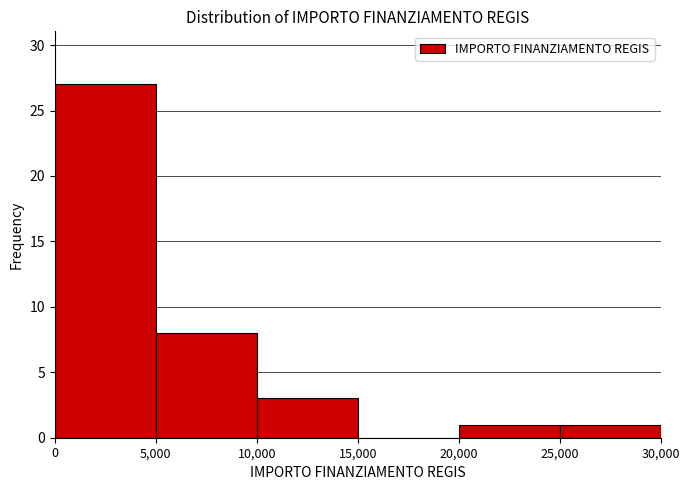

Reading left to right, transcribe this chart: for each bar, give the range it covers on the x-axis and its height. The values are not printed on the chart, so give them approximately, as read against the axis.

0 to 5,000: 27
5,000 to 10,000: 8
10,000 to 15,000: 3
15,000 to 20,000: 0
20,000 to 25,000: 1
25,000 to 30,000: 1